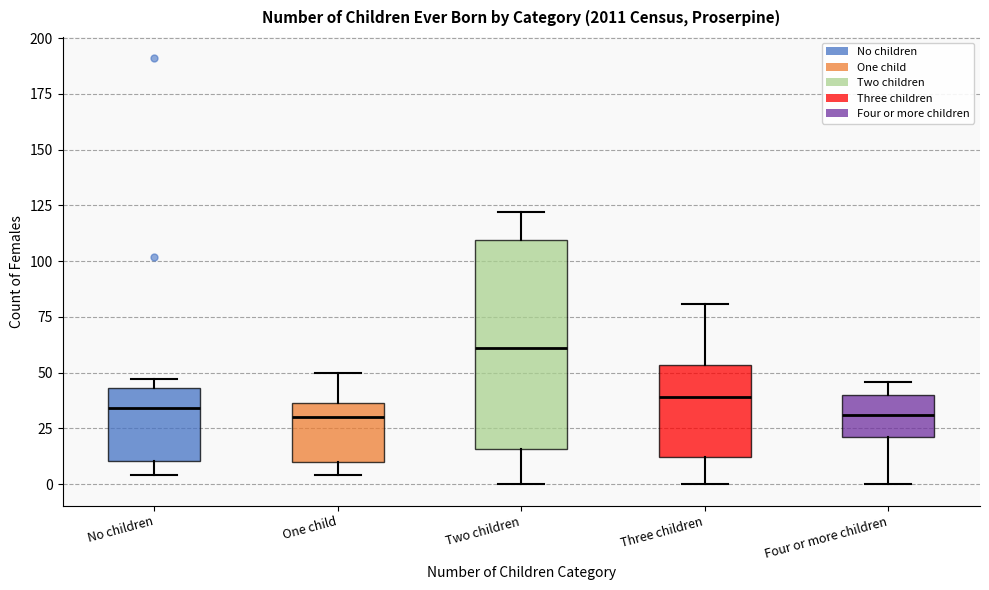

Where does the lower whisker of the box for One child end on the y-axis? The values are not printed on the chart, so give them approximately, as read against the axis.

5